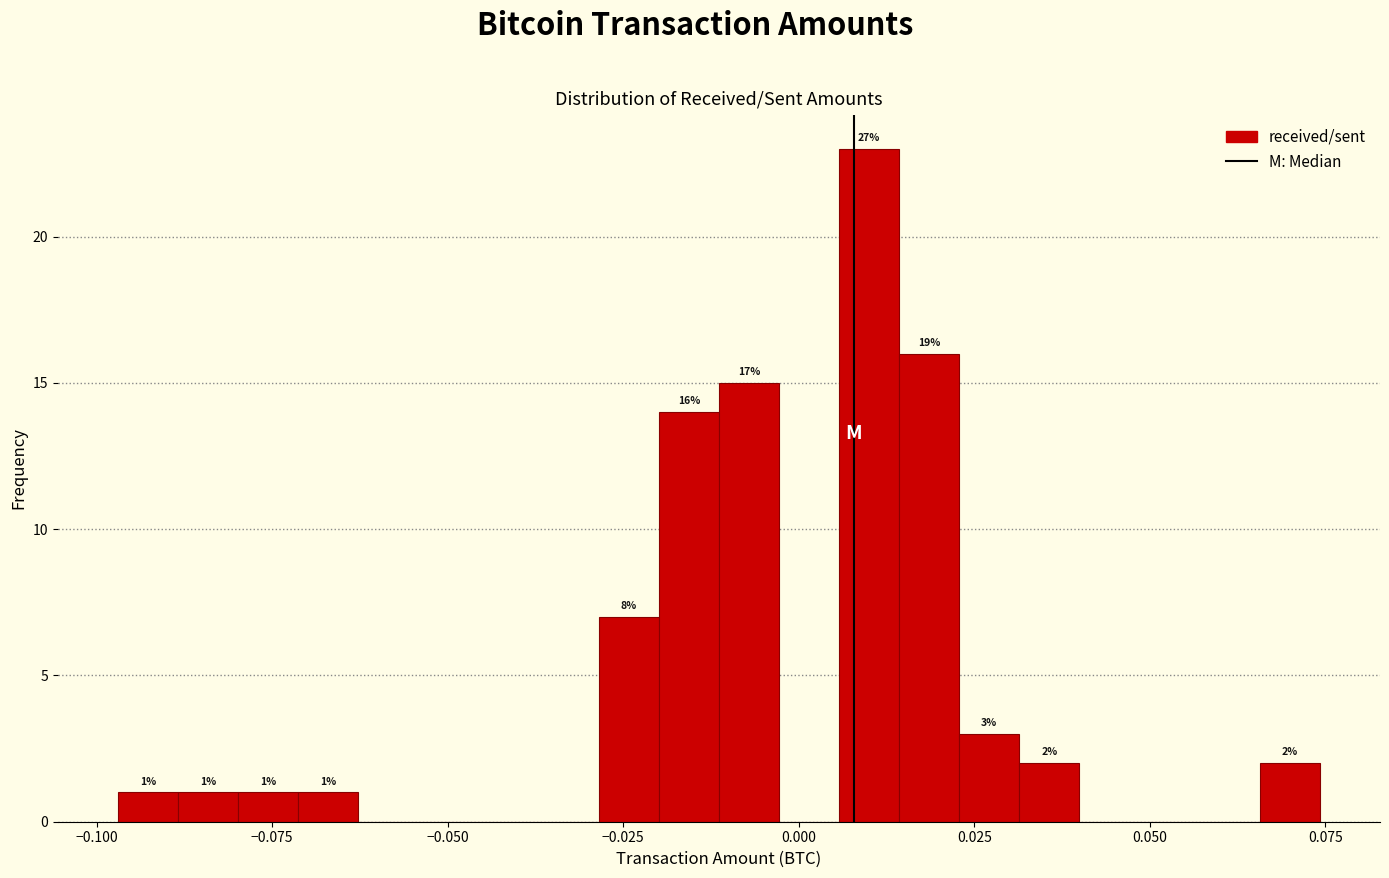

Around what value on the x-axis is the tallest bar? Give the approximate position of its centre, as read against the axis.

0.010